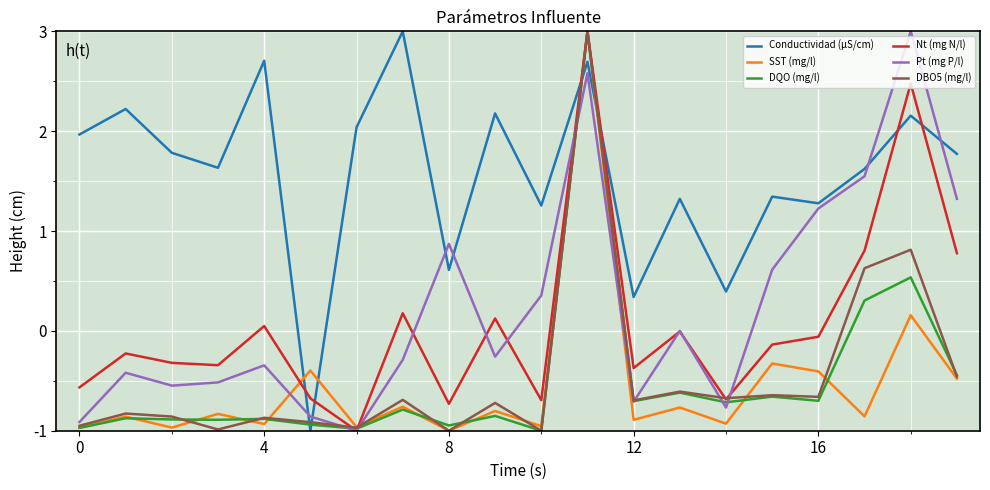

Count the number of categories in the chart.

20